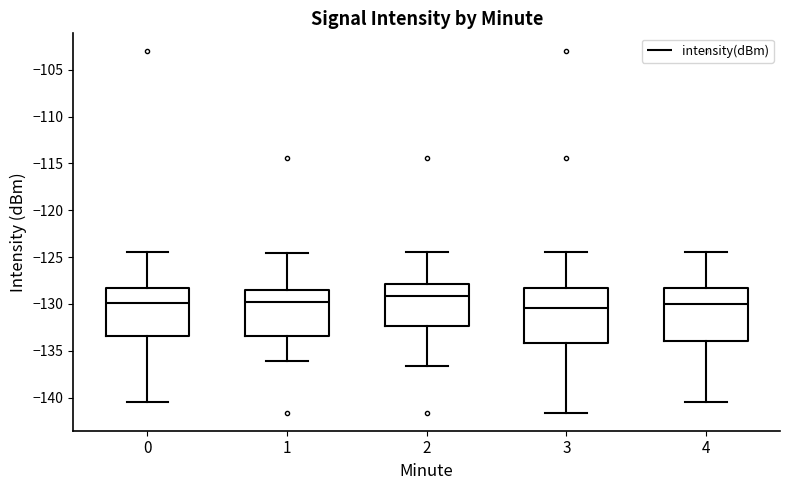

Where does the upper whisker of the box at x = 4 end on the y-axis? The values are not printed on the chart, so give them approximately, as read against the axis.

-124.5